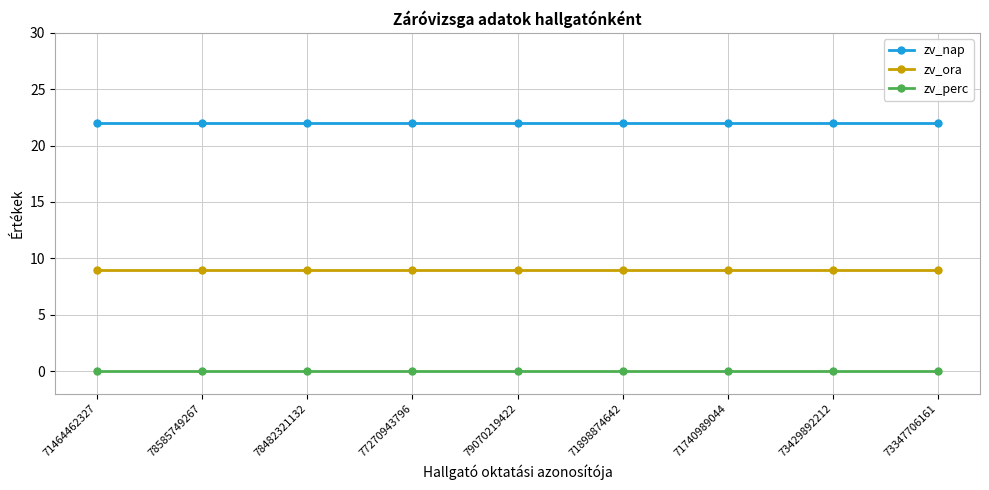

List the series in order of their overall mean, lowest first.

zv_perc, zv_ora, zv_nap